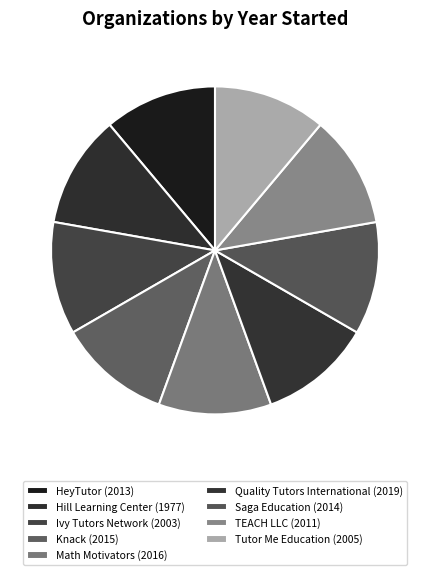

How many segments does this pie chart have?

9